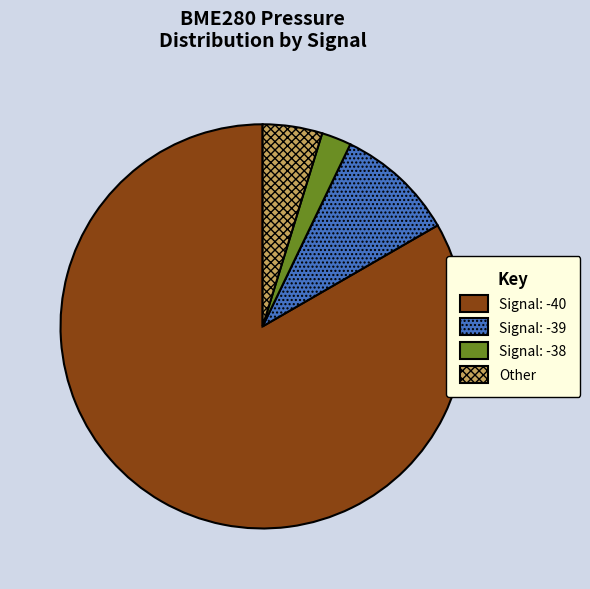

What is the ratio of the value at Other to the value at Signal: -38?

2.0